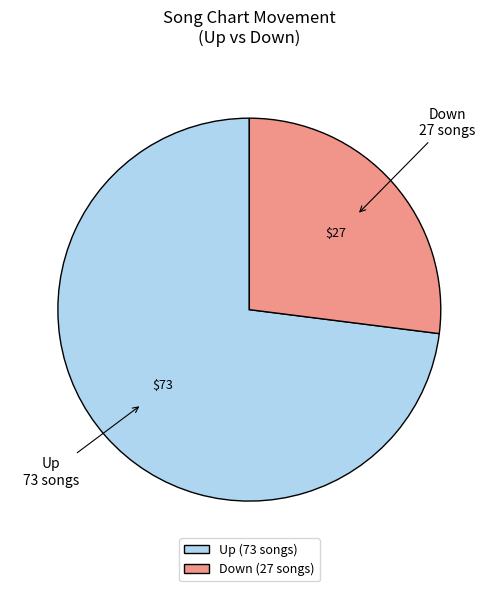

What is the smallest slice in the pie chart?

Down